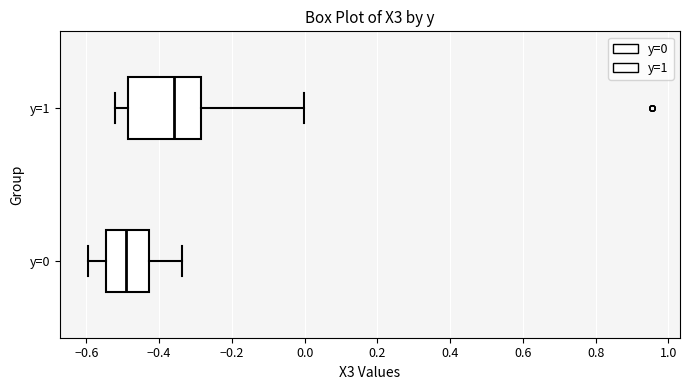

Which box has the furthest to the right median line?

y=1